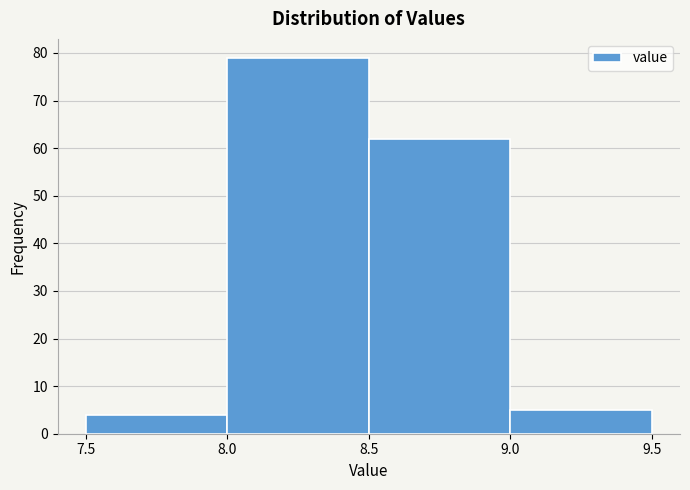

What is the height of the bar covering 9.0 to 9.5 on the x-axis? The values are not printed on the chart, so give them approximately, as read against the axis.

5